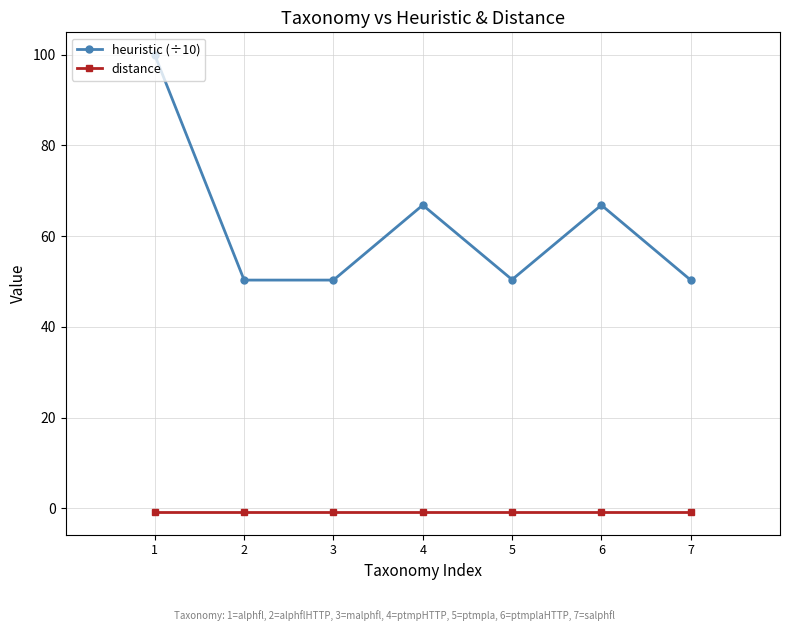

Rank the series by their maximum value, from highest to lowest.

heuristic (÷10), distance